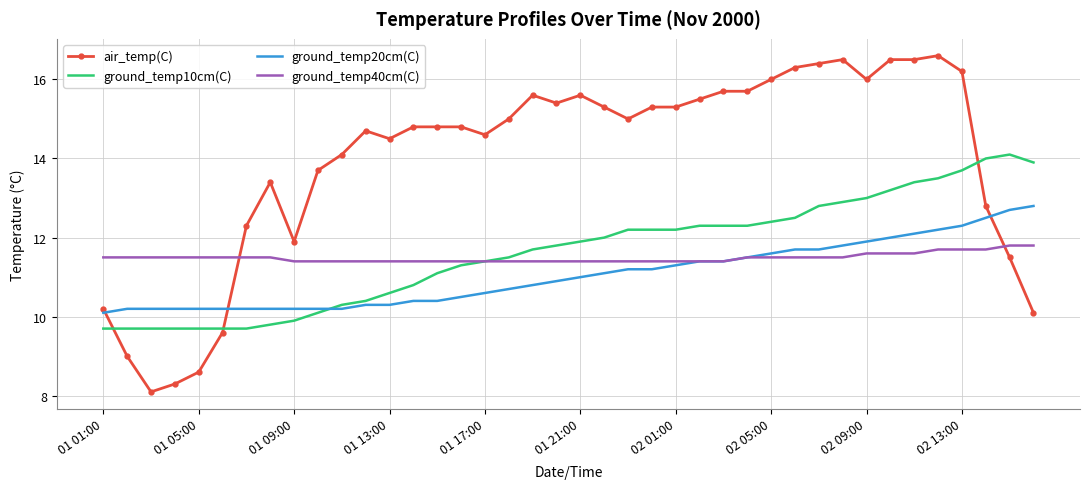

Which series has the largest range (max minus min)?

air_temp(C)